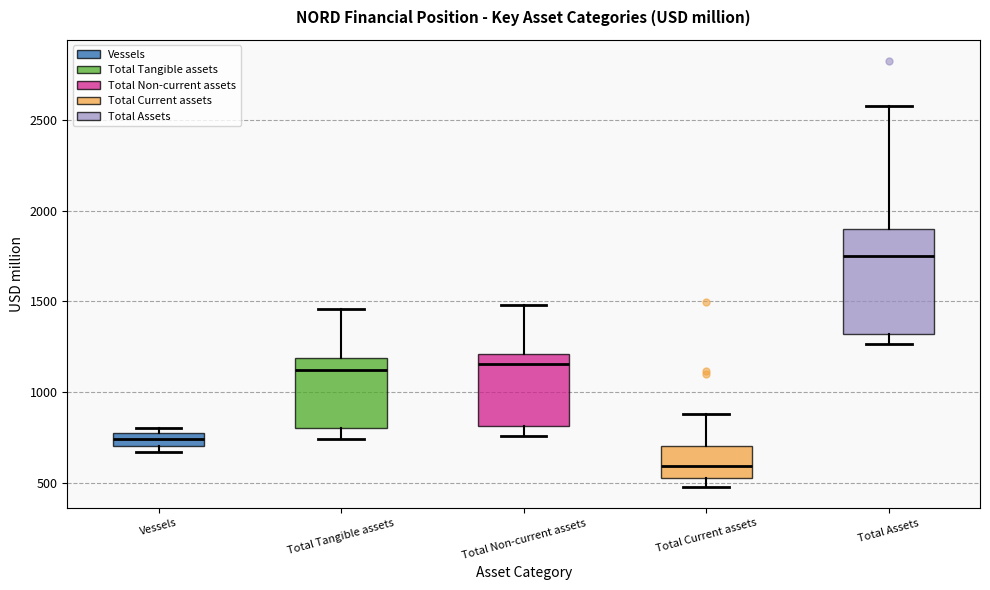

Comparing the boxes themselves (not the whiskers), which one is the tallest?

Total Assets